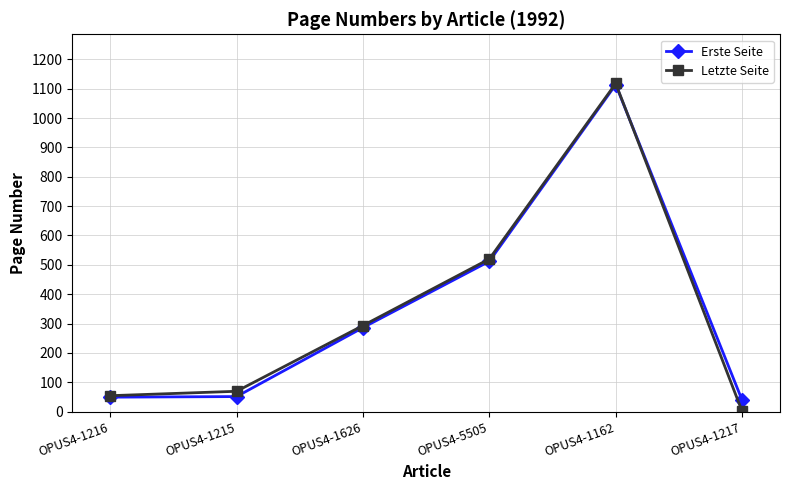

Which category has the highest value across all series?

OPUS4-1162